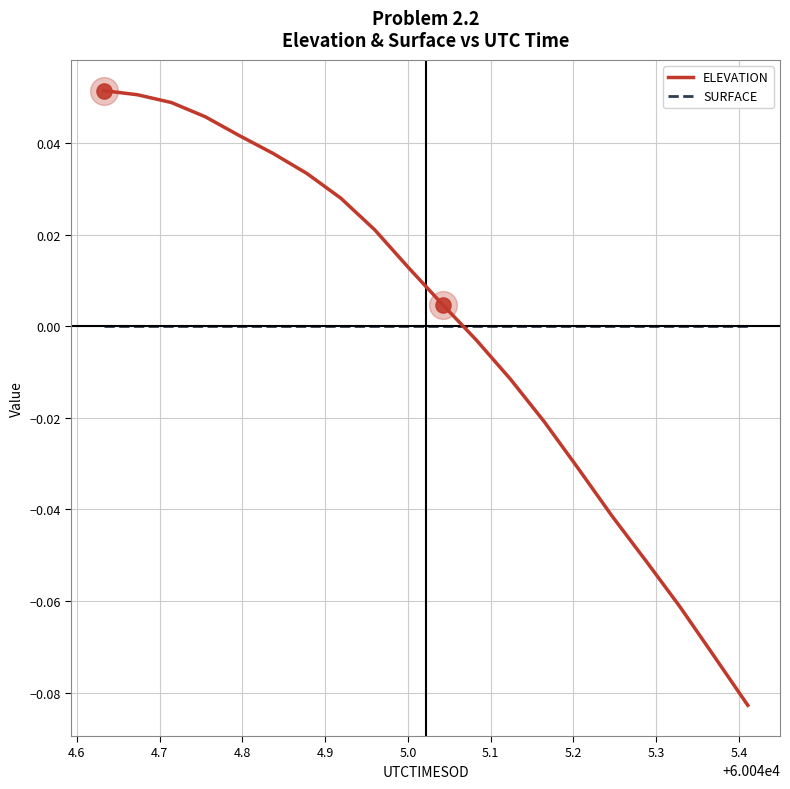

Which series has the largest range (max minus min)?

ELEVATION